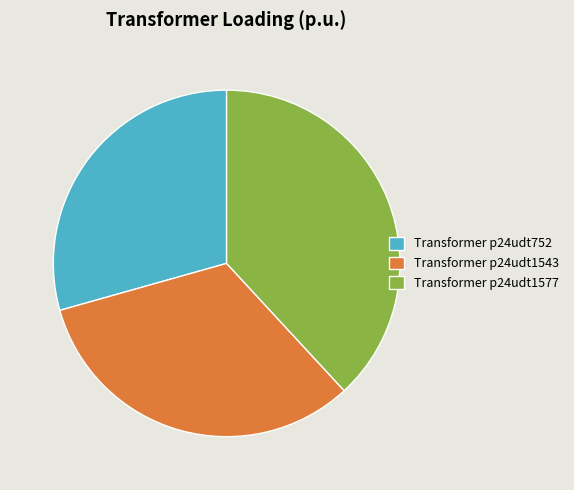

What is the largest slice in the pie chart?

Transformer p24udt1577